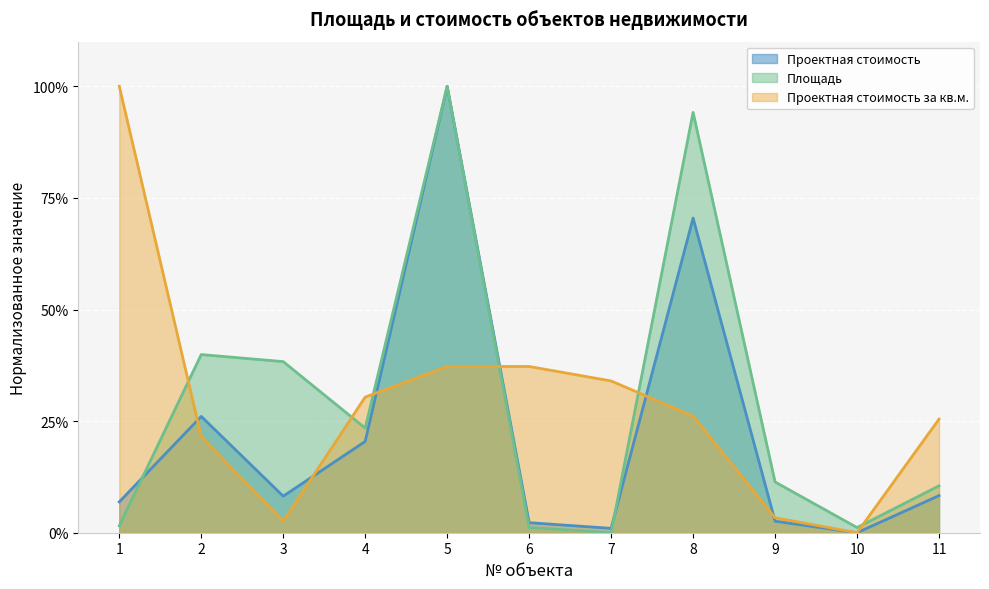

The Площадь series shows 0.1 at 11. True or false?

True